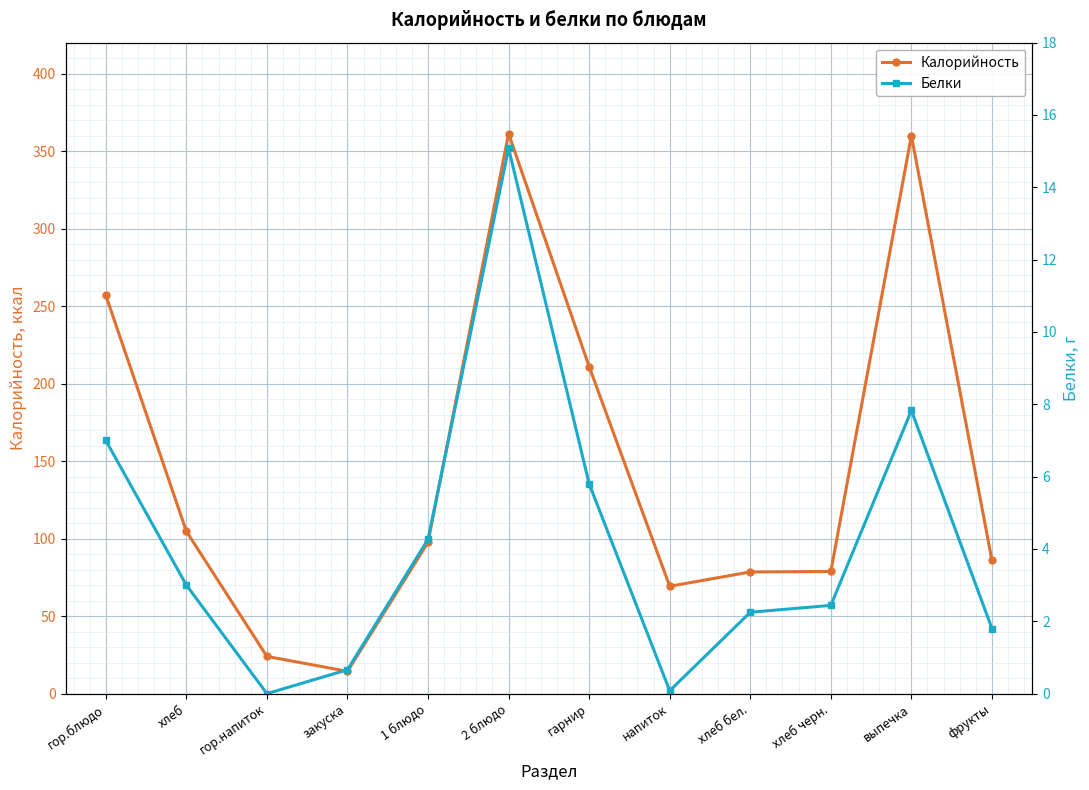

True or false: Калорийность has more than 0 interior local peaks.

True